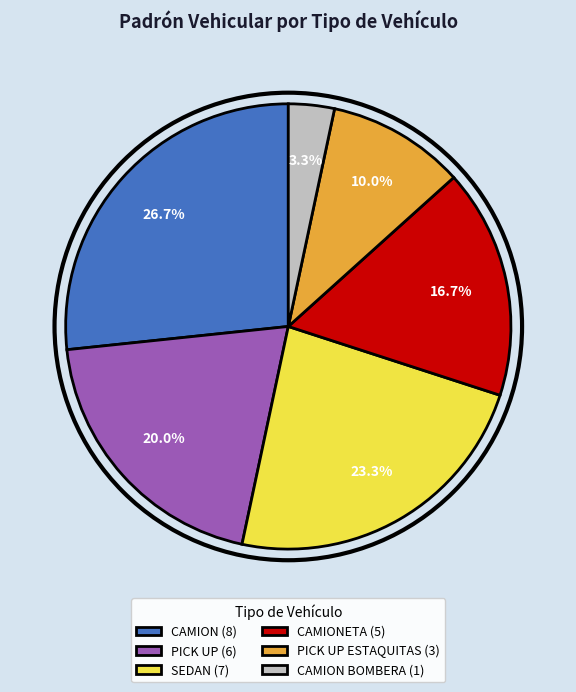

What is the largest slice in the pie chart?

CAMION (8)